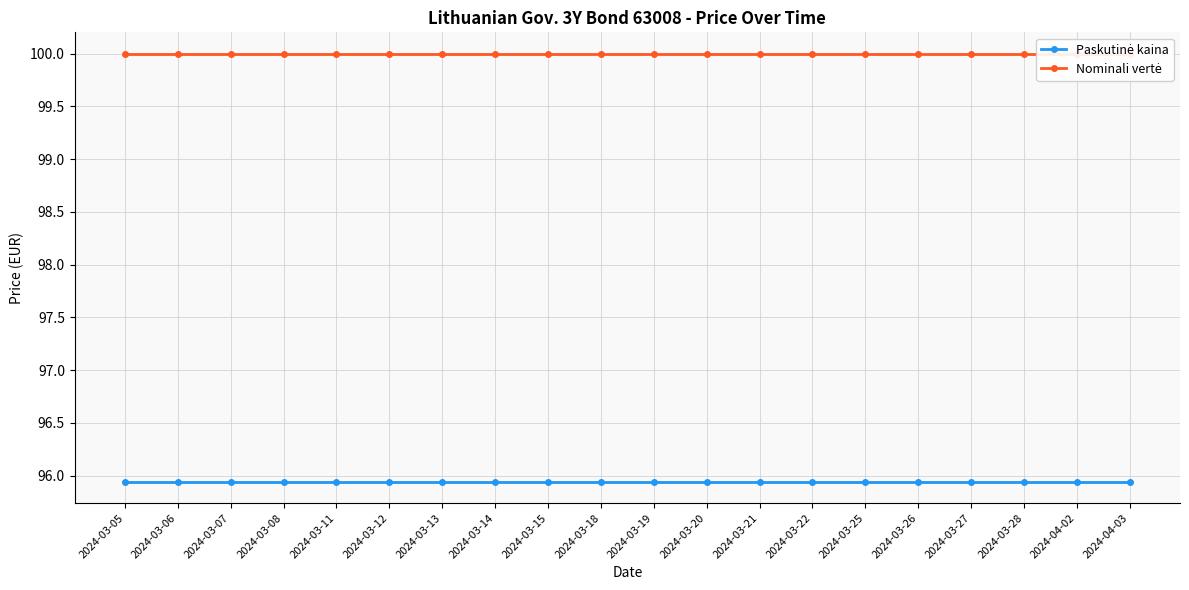

Read the Nominali vertė value at 2024-03-26.

100.0